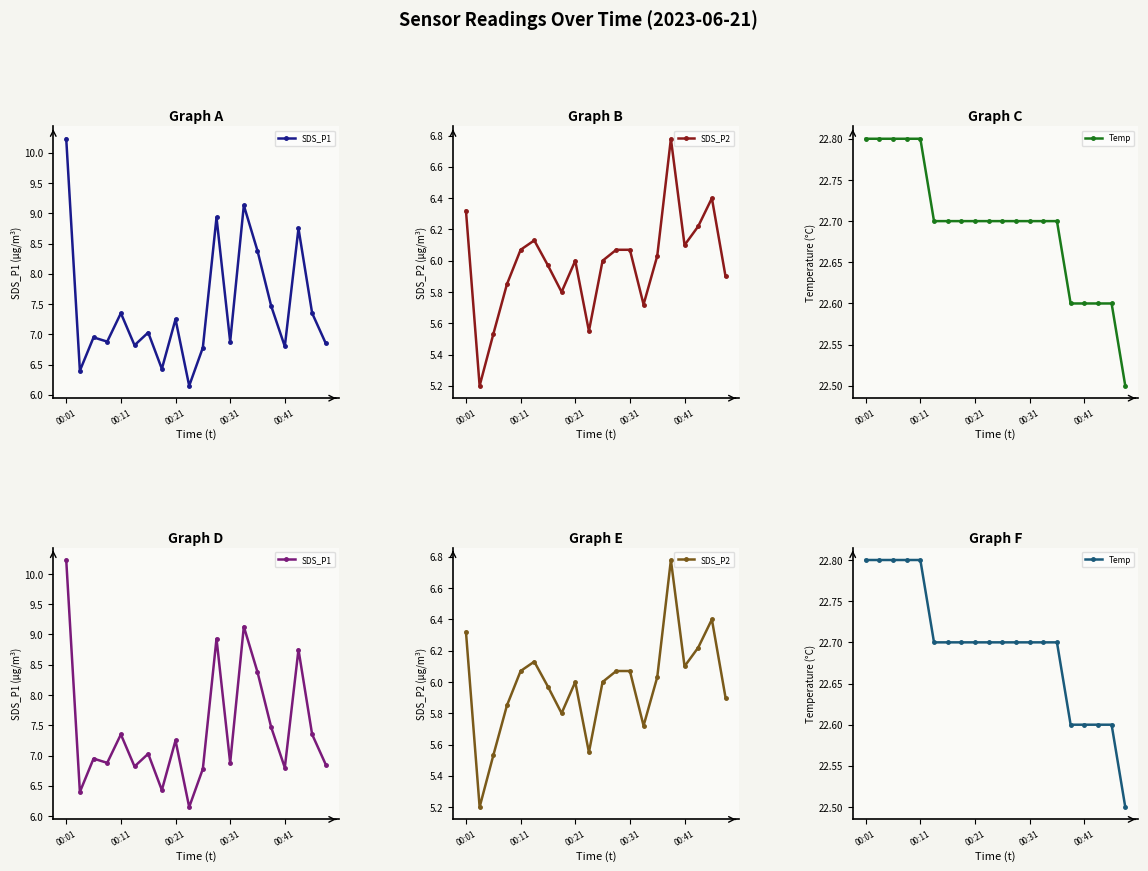

What are all the series names shown in the legend?

SDS_P1, SDS_P2, Temp